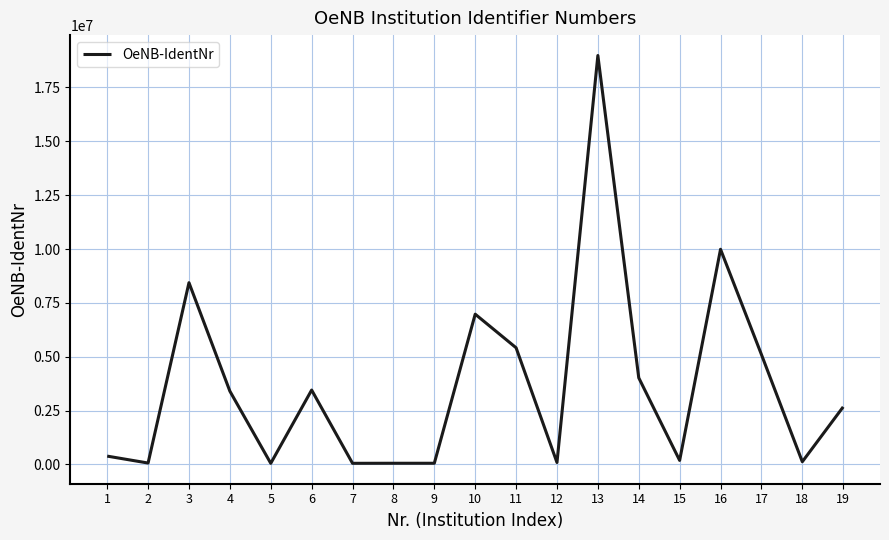

How many series are shown in this chart?

1